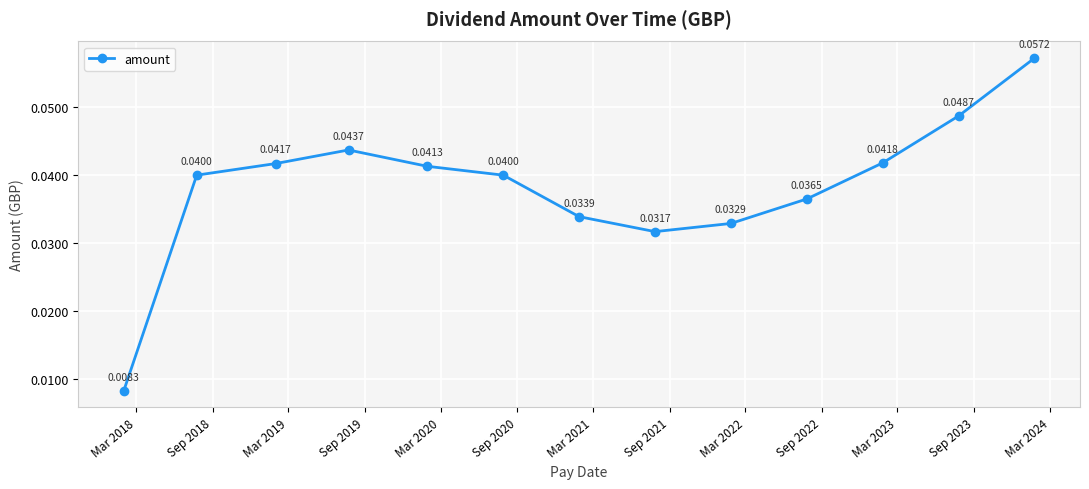

True or false: the data has more than 0 interior local peaks.

True